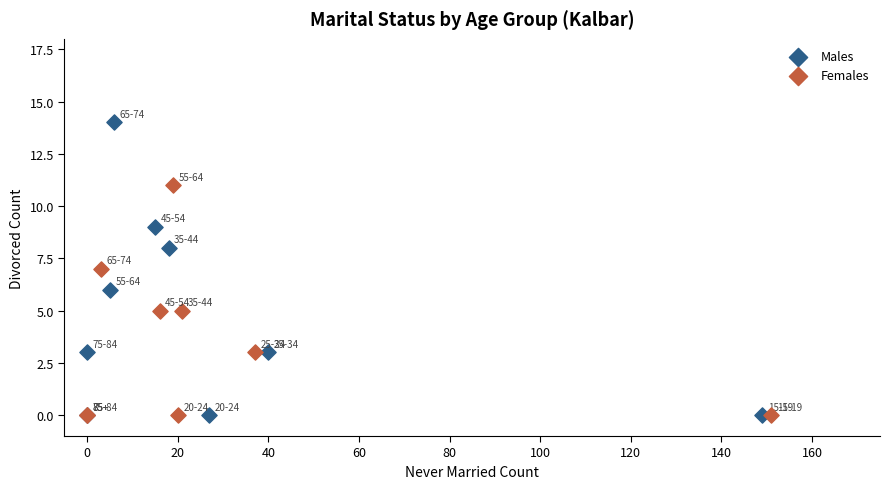

Which series has the largest Y range (max minus min)?

Males